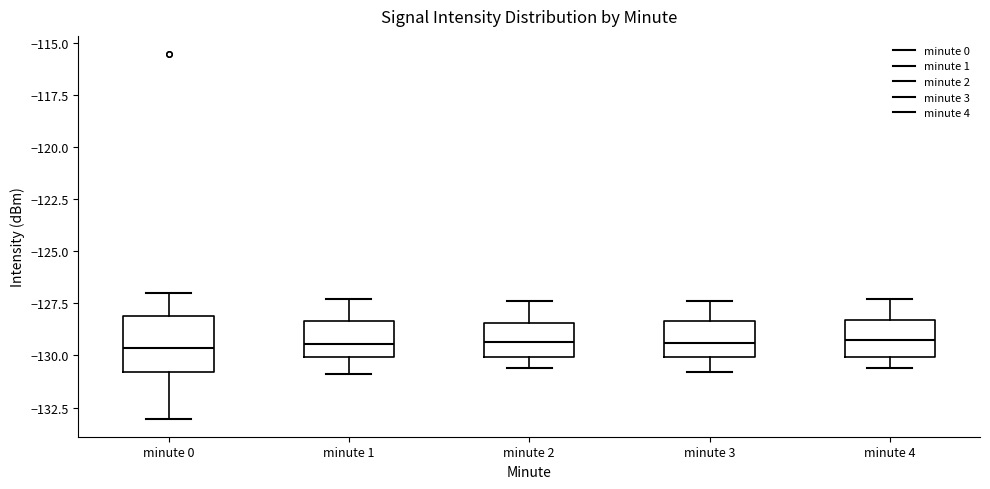

Reading left to right, transcribe this box plot: for each box, give where its median line is, the range the box spans, and where its two whiskers end, as read against the y-axis. The values are not printed on the chart, so give them approximately, as read against the axis.

minute 0: median -129.5, box -131.0 to -128.0, whiskers -133.0 to -127.0
minute 1: median -129.5, box -130.0 to -128.5, whiskers -131.0 to -127.5
minute 2: median -129.5, box -130.0 to -128.5, whiskers -130.5 to -127.5
minute 3: median -129.5, box -130.0 to -128.5, whiskers -131.0 to -127.5
minute 4: median -129.0, box -130.0 to -128.5, whiskers -130.5 to -127.5